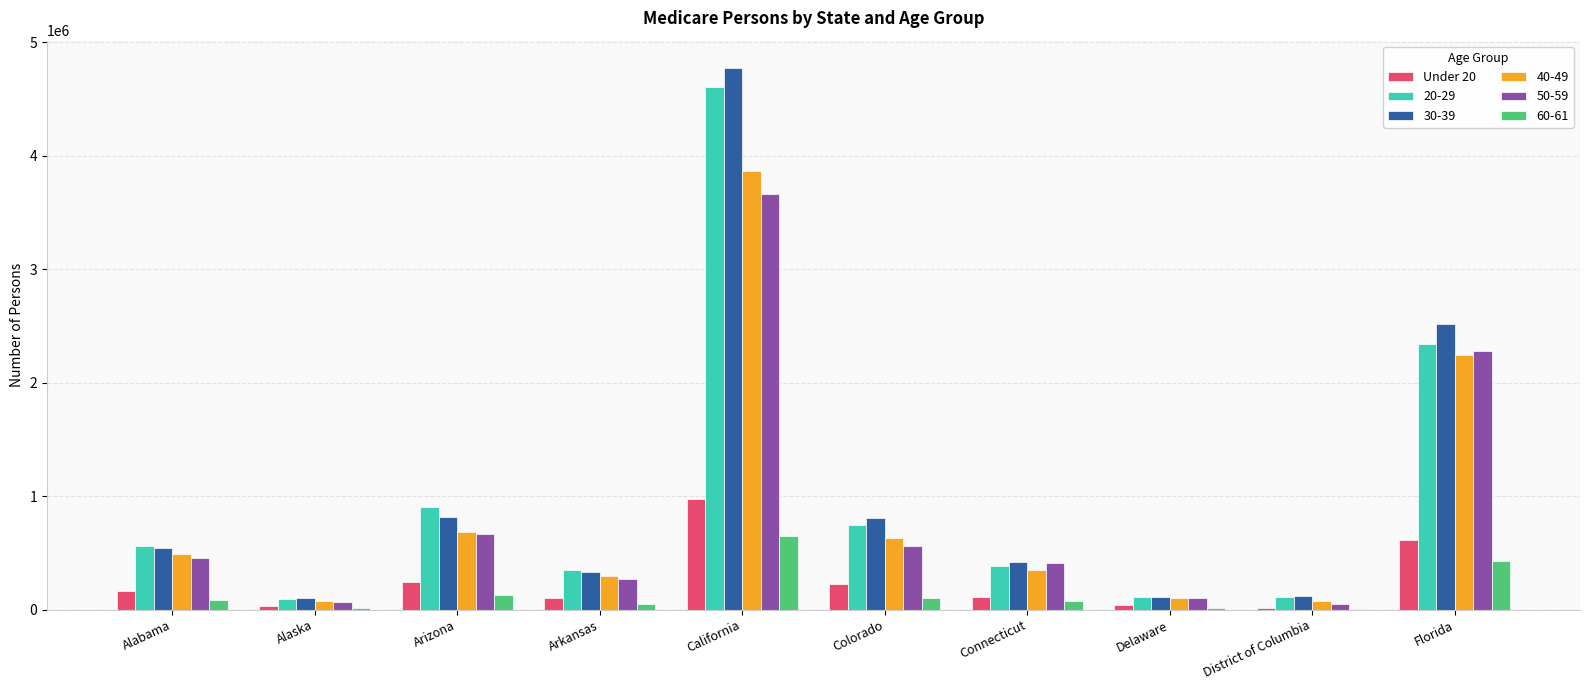

True or false: 20-29 has a value of 203297 at Alabama.

False